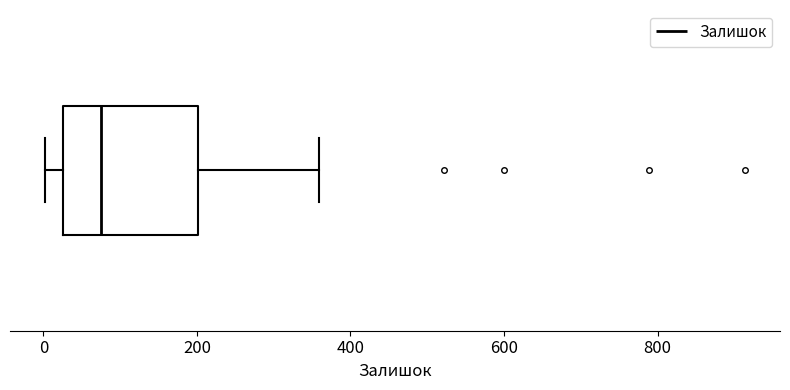

Read this box plot against the x-axis: the position of the median line, the range covered by the box, and the ends of both whiskers. The values are not printed on the chart, so give them approximately, as read against the axis.

median 80, box 20 to 200, whiskers 0 to 360